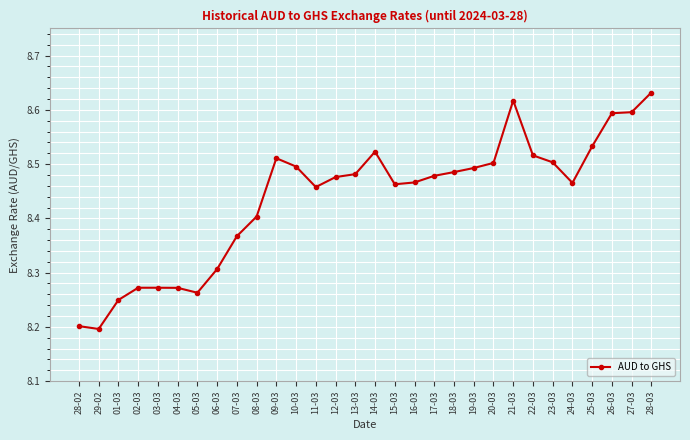

Which label corresponds to the largest value in the chart?

28-03